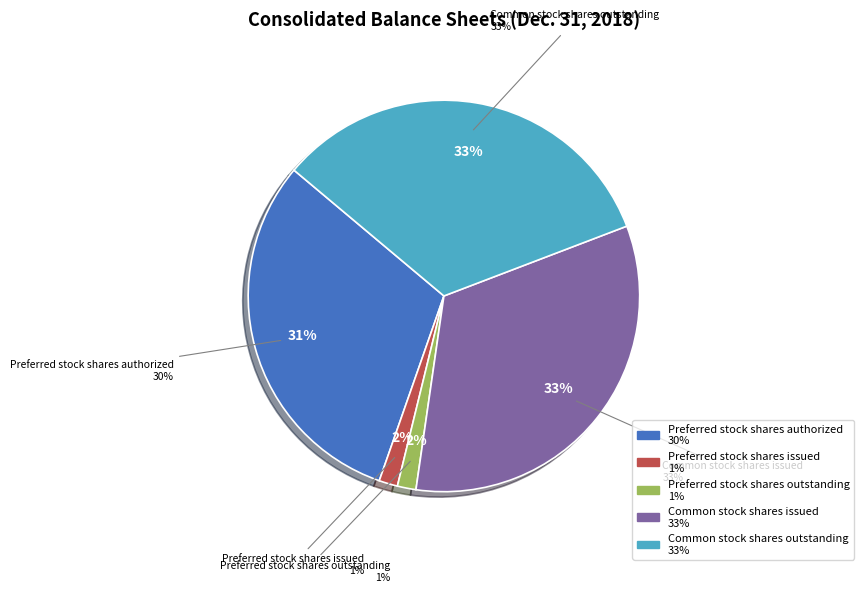

Between Preferred stock shares issued and Preferred stock shares outstanding, which is larger?

Preferred stock shares issued